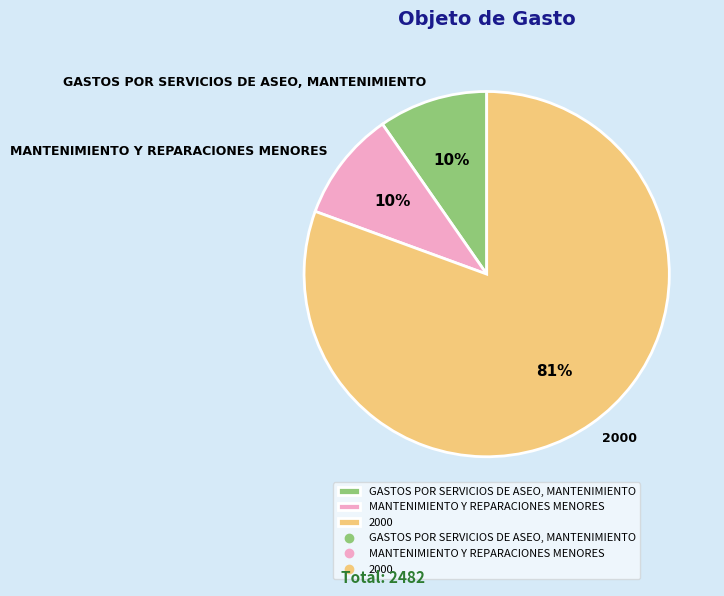

To the nearest percent, what portion does MANTENIMIENTO Y REPARACIONES MENORES represent?

10%